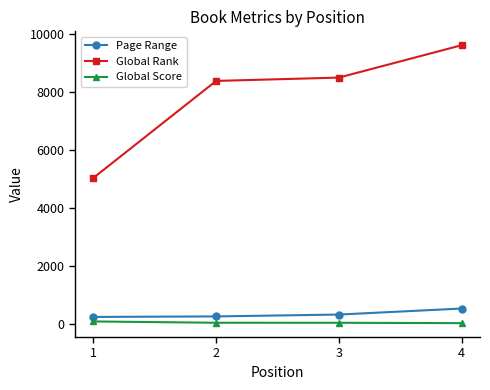

Which series changed the most between 2 and 4?

Global Rank